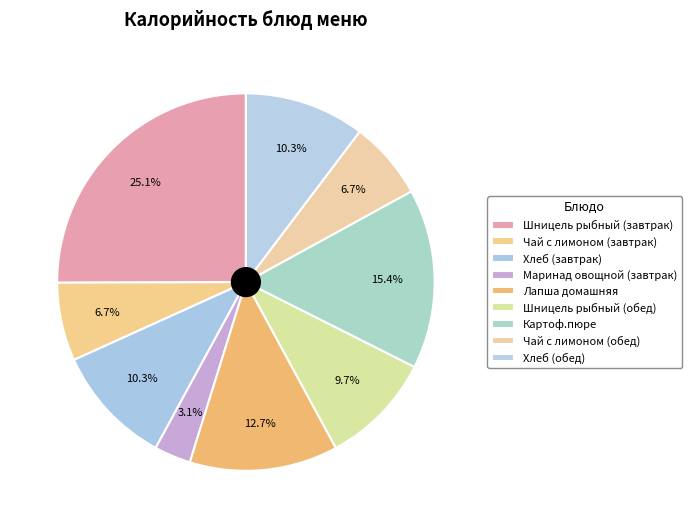

Rank the categories by value from highest to lowest.

Шницель рыбный (завтрак), Картоф.пюре, Лапша домашняя, Хлеб (завтрак), Хлеб (обед), Шницель рыбный (обед), Чай с лимоном (завтрак), Чай с лимоном (обед), Маринад овощной (завтрак)